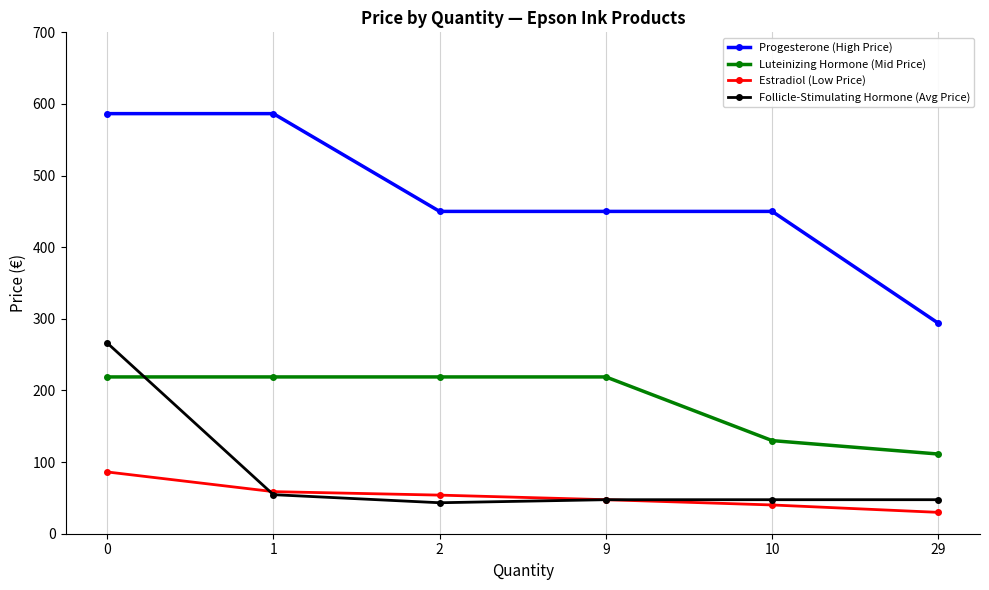

Is it true that Estradiol (Low Price) equals 47.5 at 9?

True